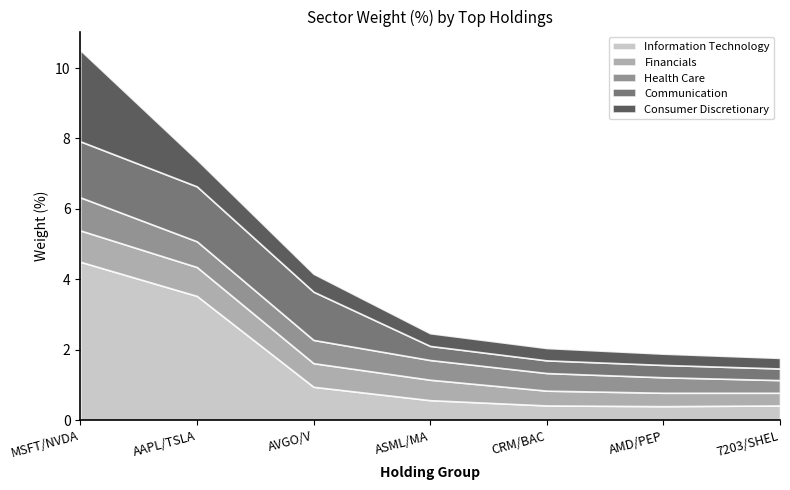

At how many categories does at least one series exceed 2?

2